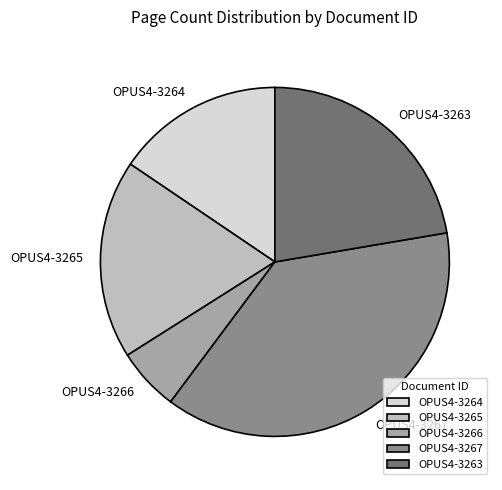

Rank the categories by value from lowest to highest.

OPUS4-3266, OPUS4-3264, OPUS4-3265, OPUS4-3263, OPUS4-3267